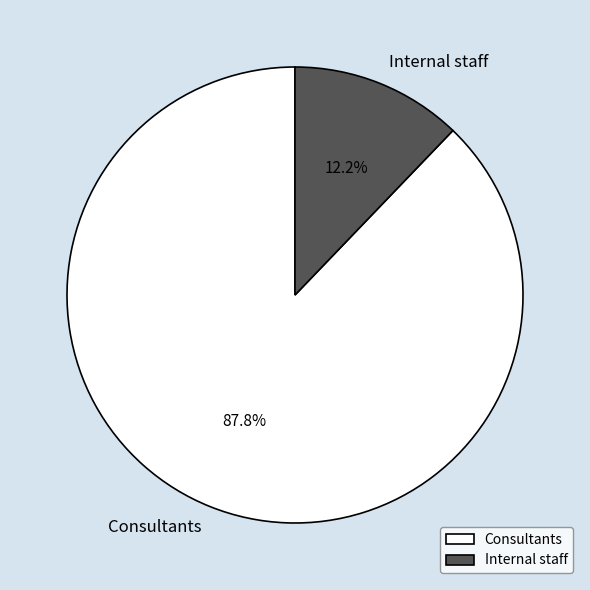

To the nearest percent, what portion does Consultants represent?

88%